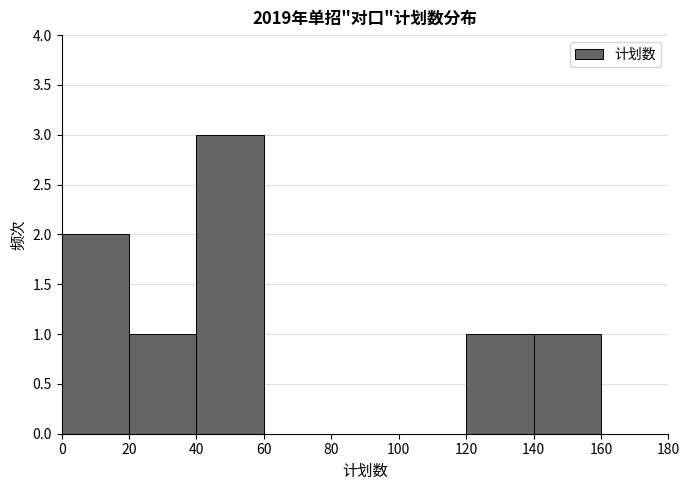

Over which range of the x-axis is the bar tallest?

40 to 60